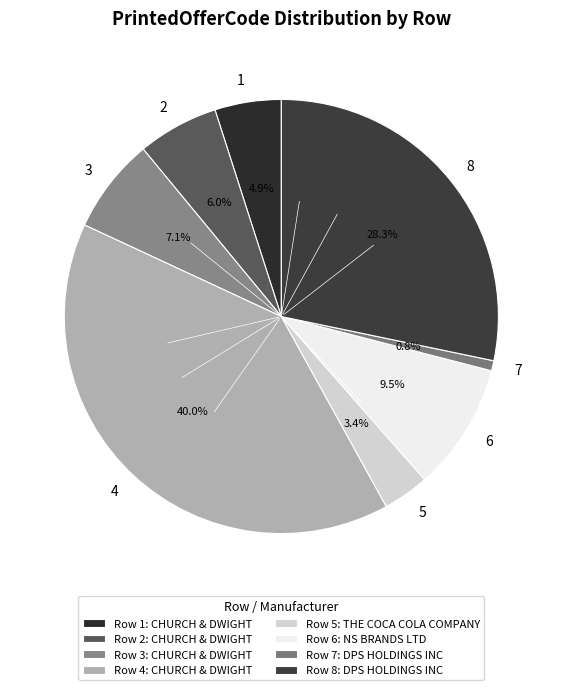

Which slice is the largest?

4